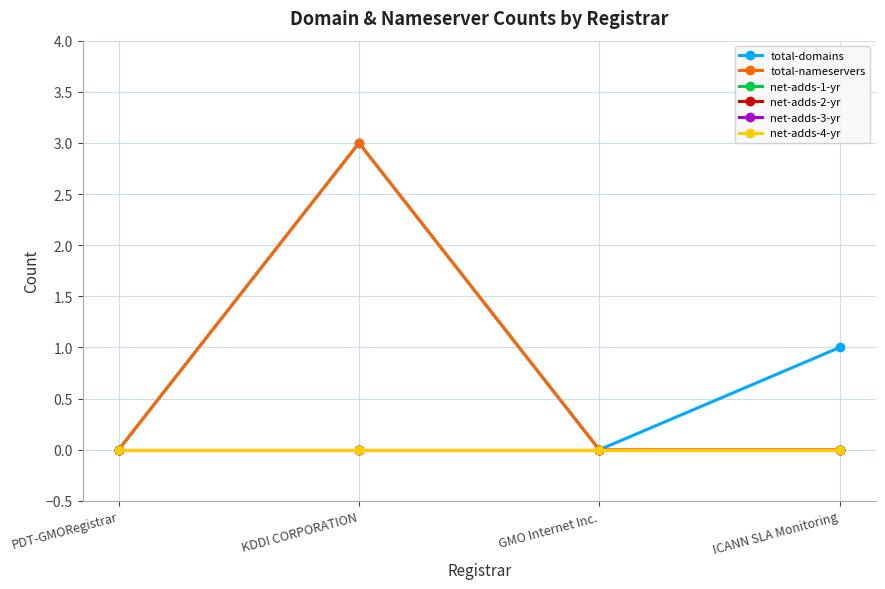

What is the label of the 1st point from the right?

ICANN SLA Monitoring